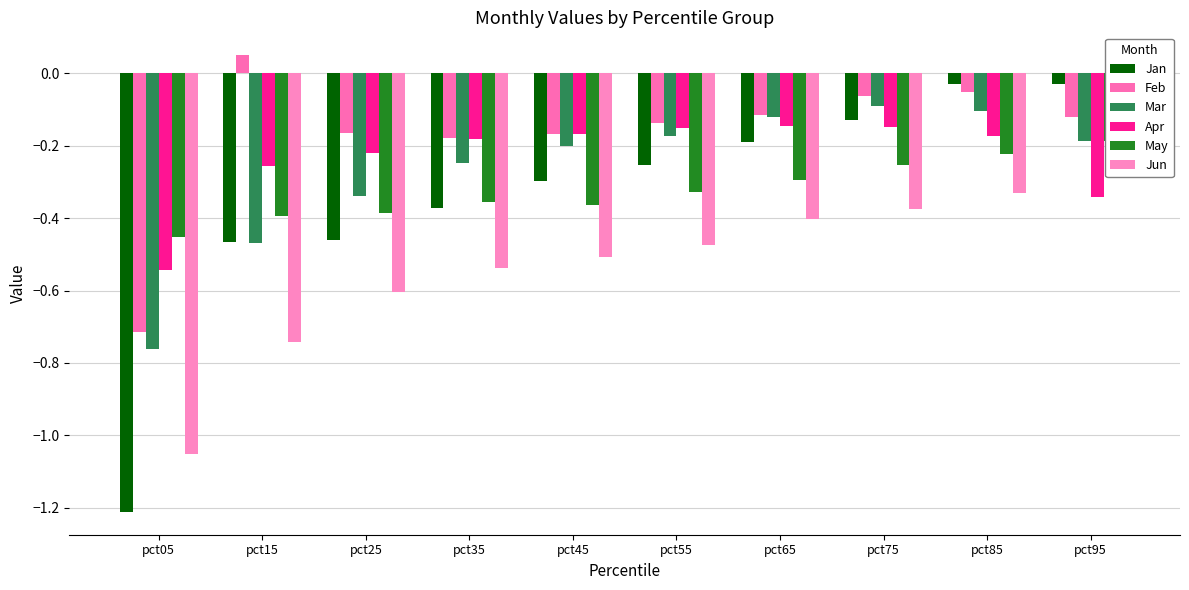

At pct25, list the series in order from smallest to largest.

Jun, Jan, May, Mar, Apr, Feb